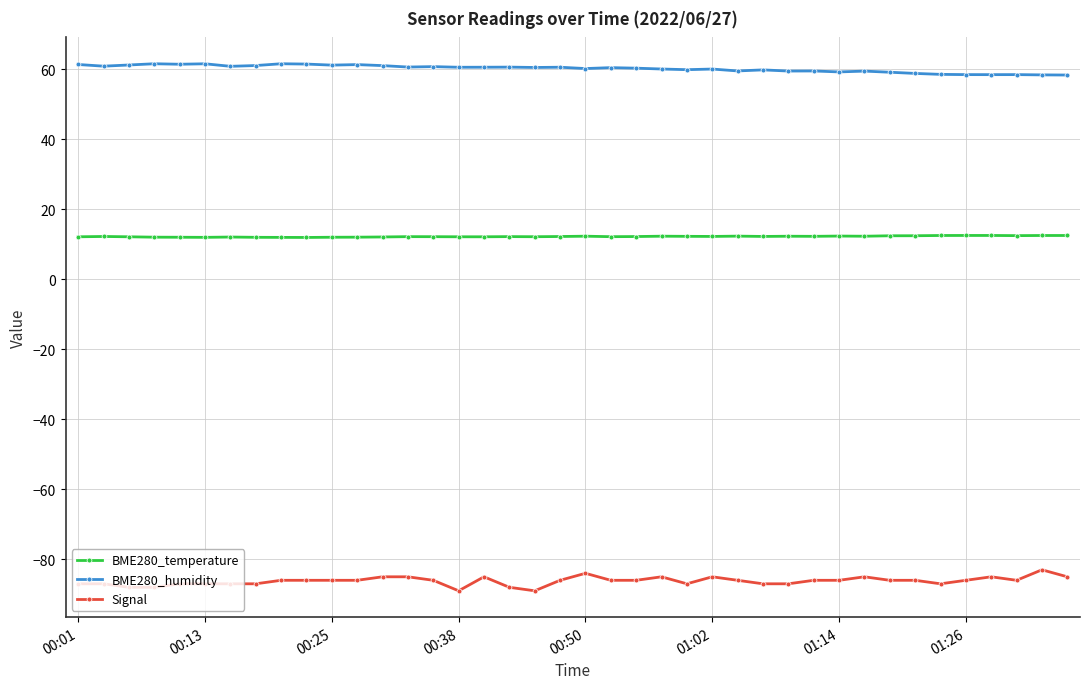

What is the minimum value shown in the chart?

-89.0